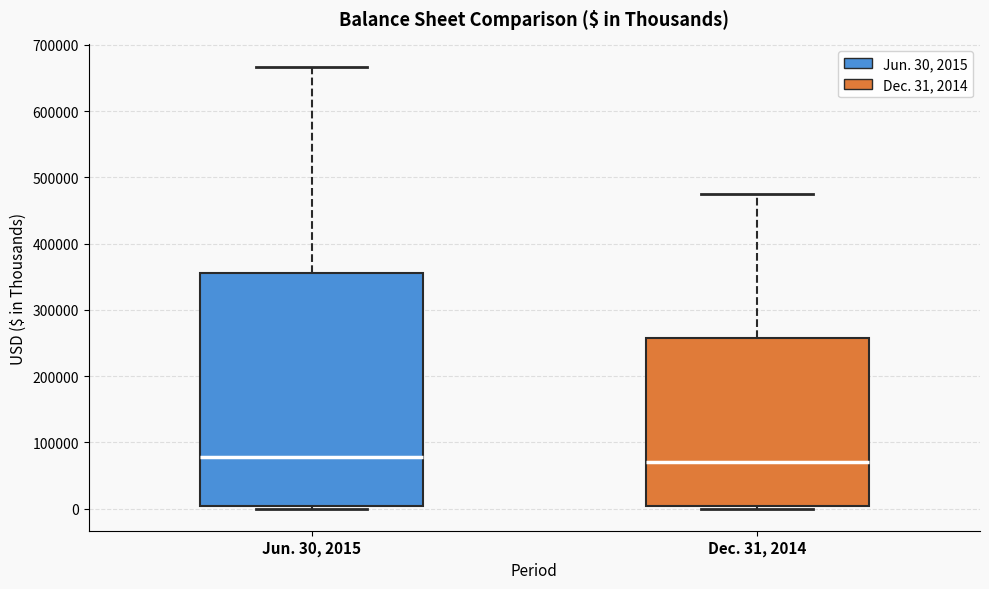

Comparing the boxes themselves (not the whiskers), which one is the tallest?

Jun. 30, 2015